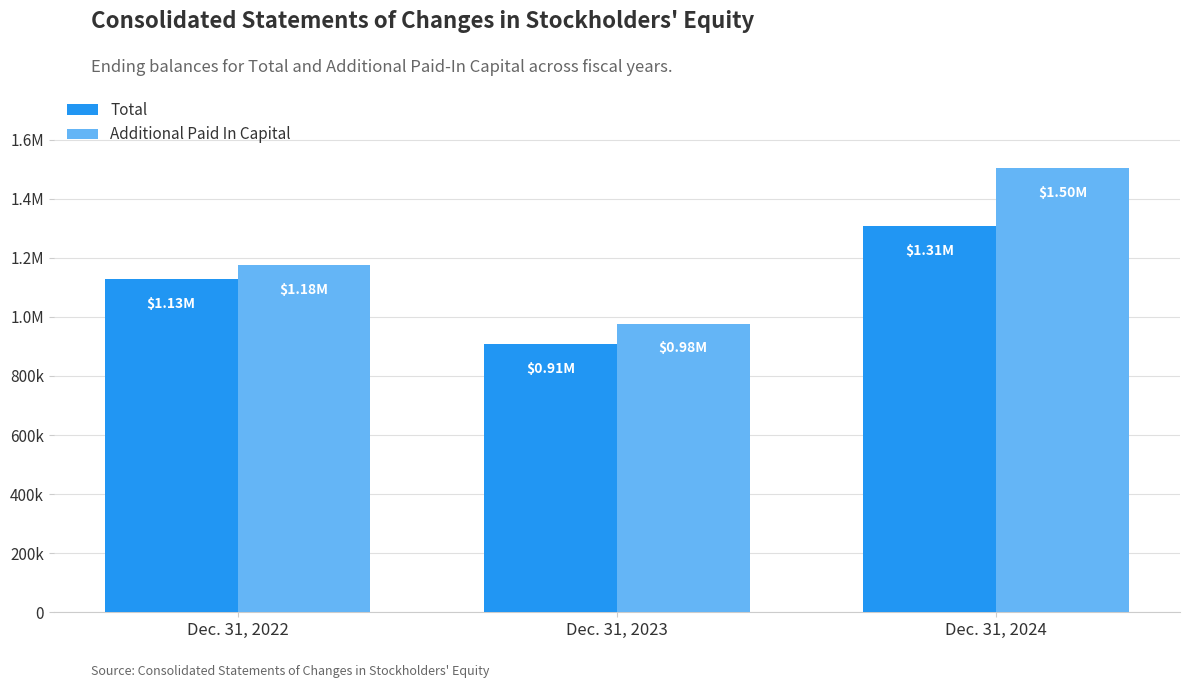

What are all the series names shown in the legend?

Total, Additional Paid In Capital